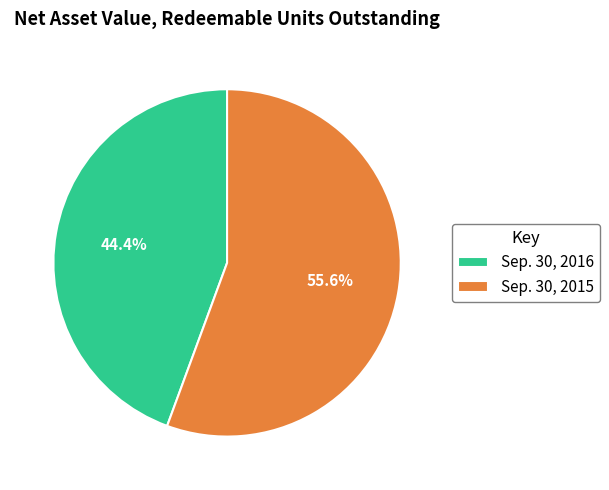

Is it true that Sep. 30, 2015 is 49% of the pie?

False